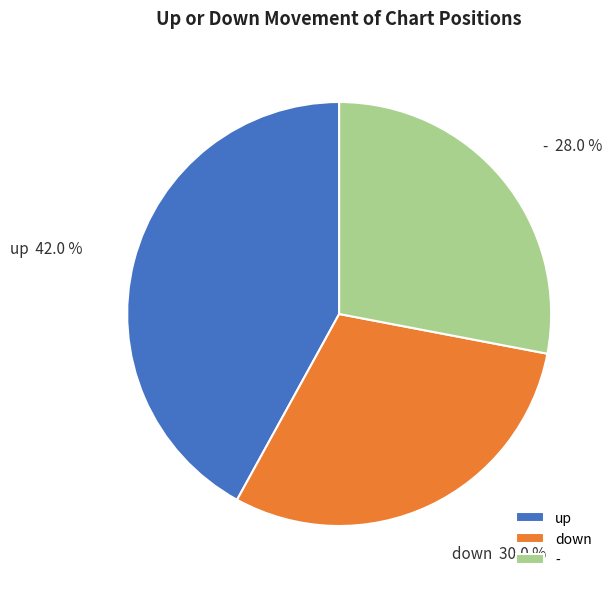

What portion of the pie excludes -?

72.0%